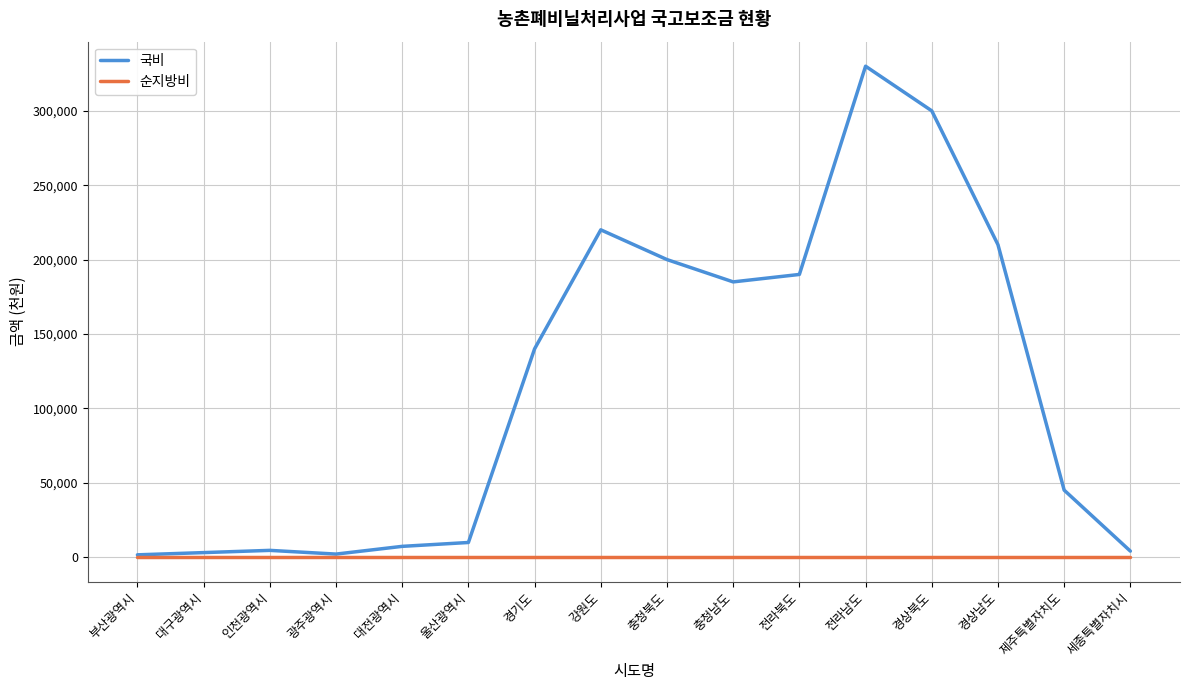

Where is 국비 nearest to the value 165750?

충청남도